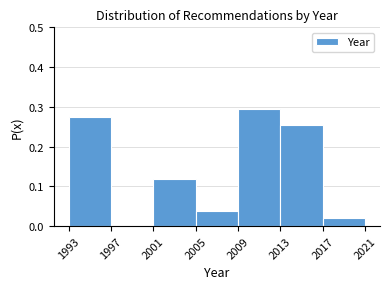

Reading left to right, list every bar in this chart as the range it spans on the x-axis followed by its height. The values are not printed on the chart, so give them approximately, as read against the axis.

1993 to 1997: 0.27
1997 to 2001: 0
2001 to 2005: 0.12
2005 to 2009: 0.04
2009 to 2013: 0.29
2013 to 2017: 0.25
2017 to 2021: 0.02